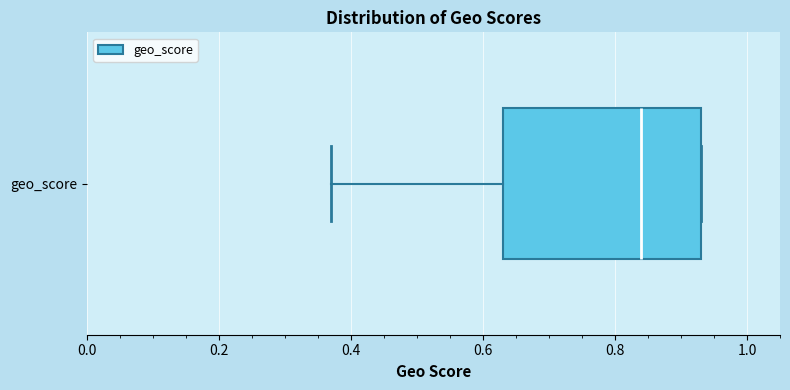

Transcribe this box plot: give where the median line is, the range the box spans, and where the two whiskers end, as read against the x-axis. The values are not printed on the chart, so give them approximately, as read against the axis.

median 0.84, box 0.64 to 0.94, whiskers 0.38 to 0.94